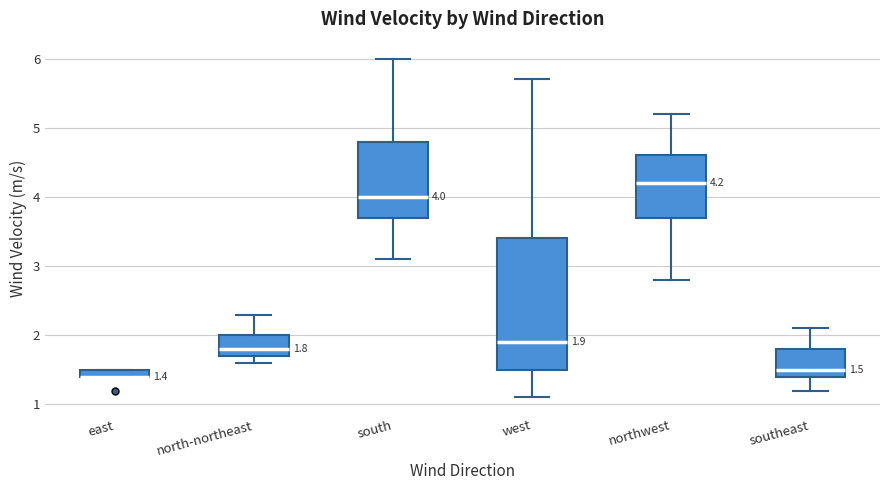

Comparing the boxes themselves (not the whiskers), which one is the tallest?

west